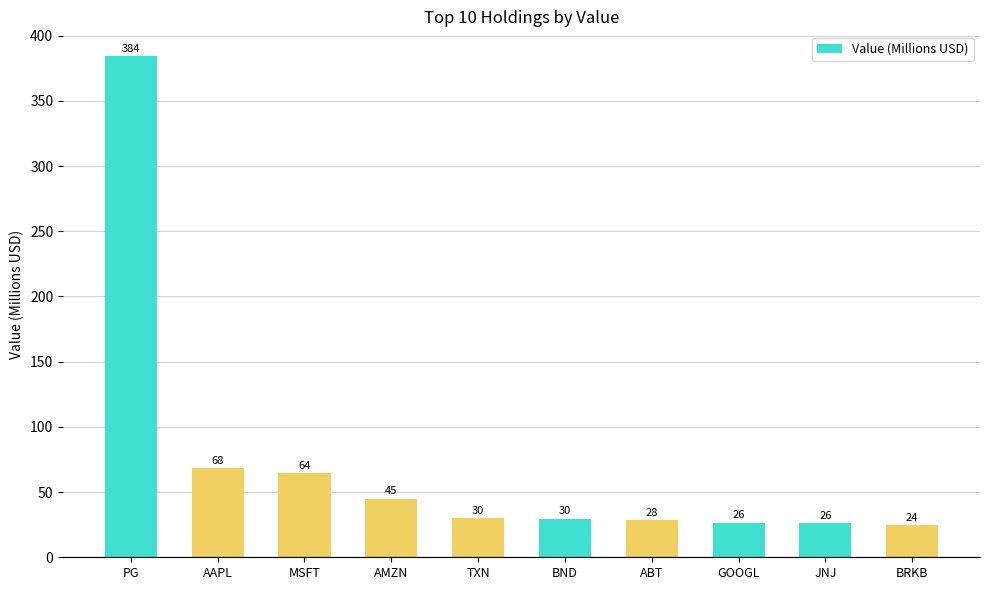

What is the average value?

72.6